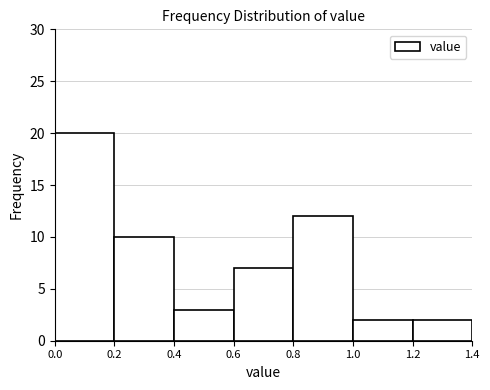

How tall is the bar that spans 1.0 to 1.2 on the x-axis? The values are not printed on the chart, so give them approximately, as read against the axis.

2